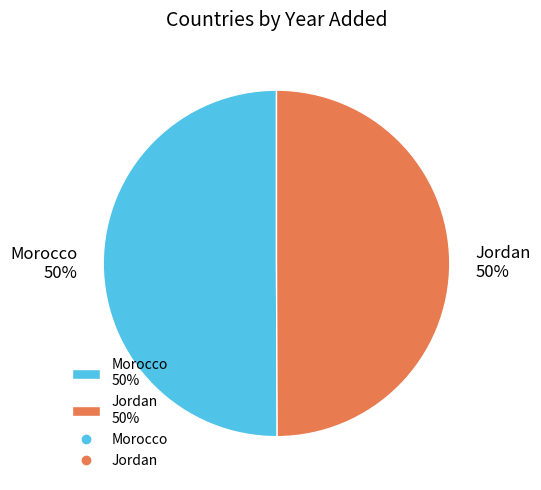

Is it true that Jordan is 50% of the pie?

True